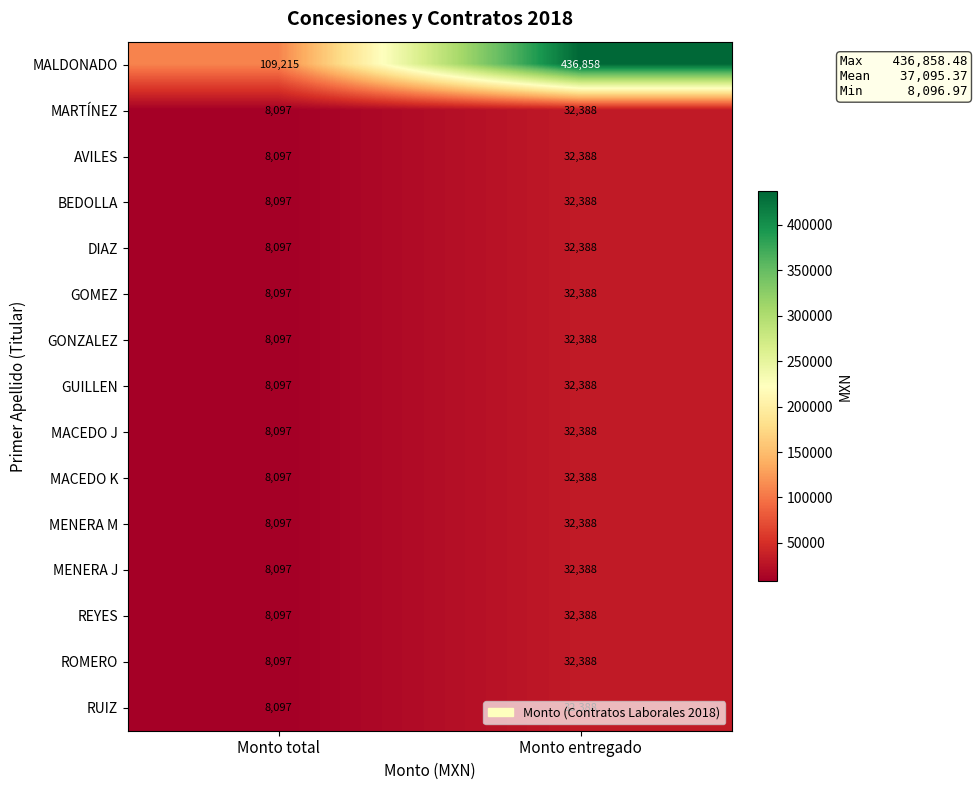

Rank the categories by RUIZ value from lowest to highest.

Monto total, Monto entregado